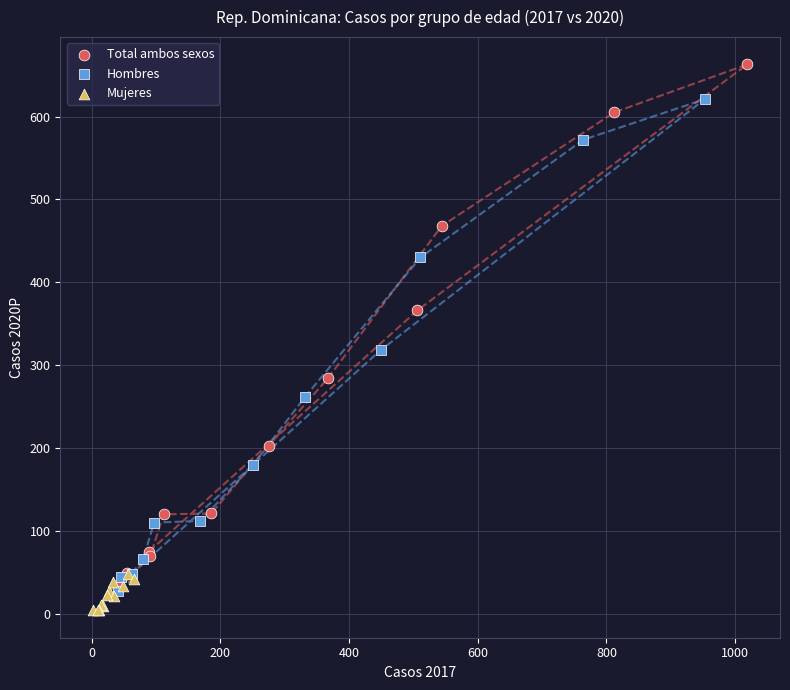

Which series has the widest spread of Y values?

Total ambos sexos